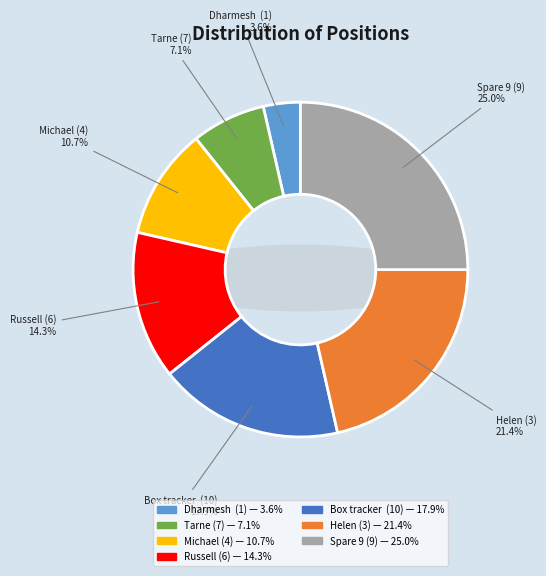

Count the number of slices in the pie.

7